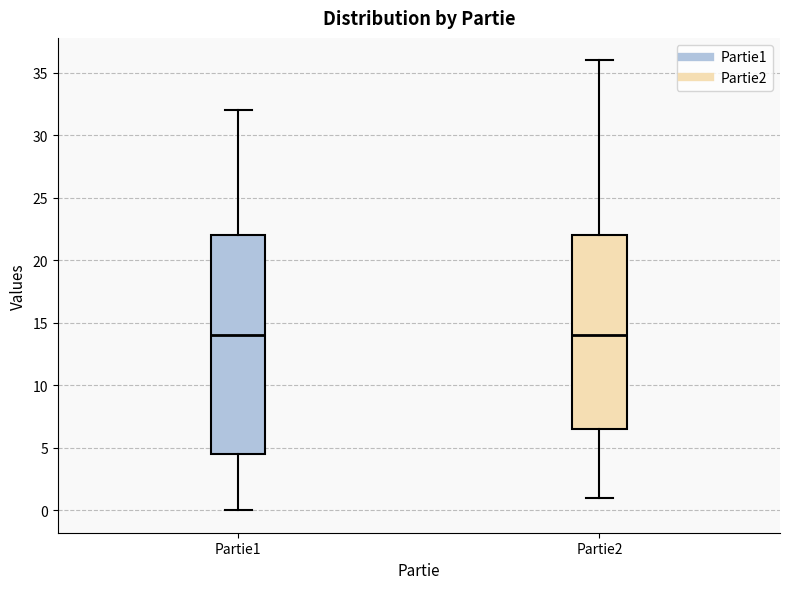

Reading left to right, transcribe this box plot: for each box, give where its median line is, the range the box spans, and where its two whiskers end, as read against the y-axis. The values are not printed on the chart, so give them approximately, as read against the axis.

Partie1: median 14.0, box 4.5 to 22.0, whiskers 0.0 to 32.0
Partie2: median 14.0, box 6.5 to 22.0, whiskers 1.0 to 36.0